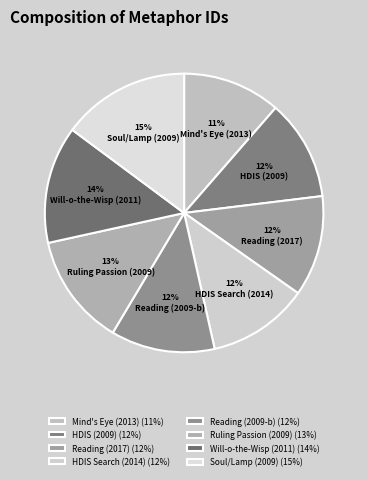

How many segments does this pie chart have?

8